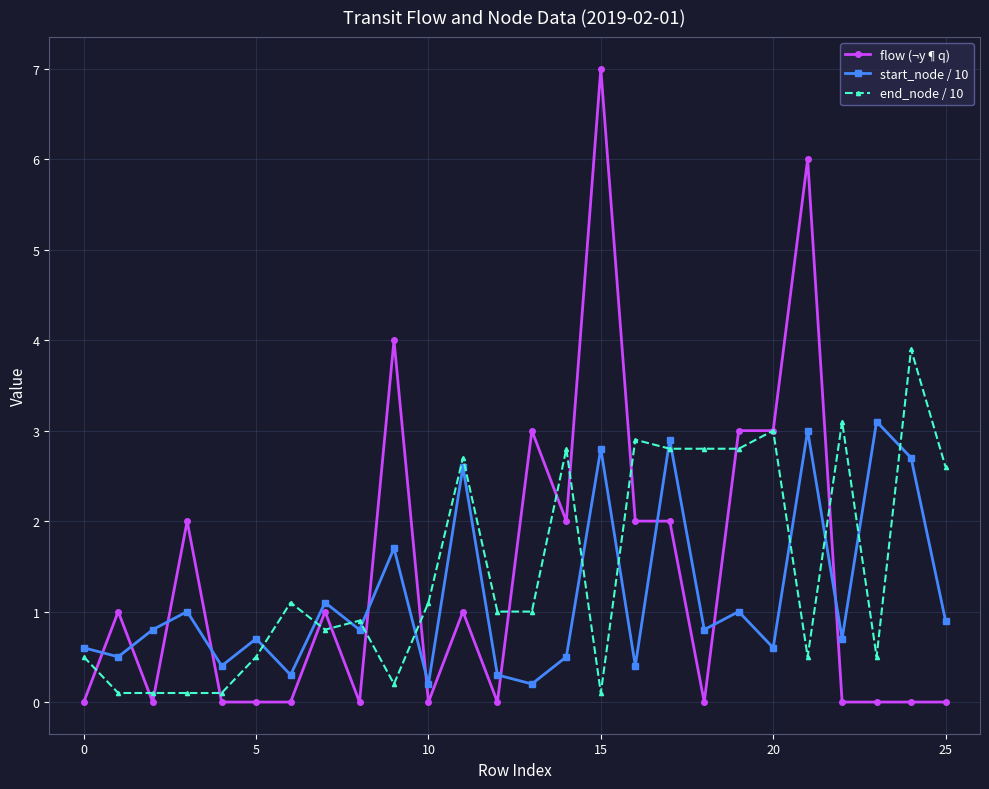

Count the number of data series in this chart.

3